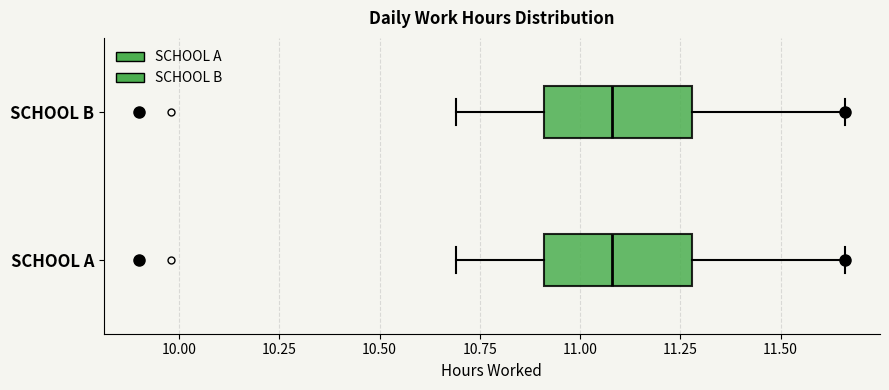

Where is the right edge of the box for SCHOOL A on the x-axis? The values are not printed on the chart, so give them approximately, as read against the axis.

11.30